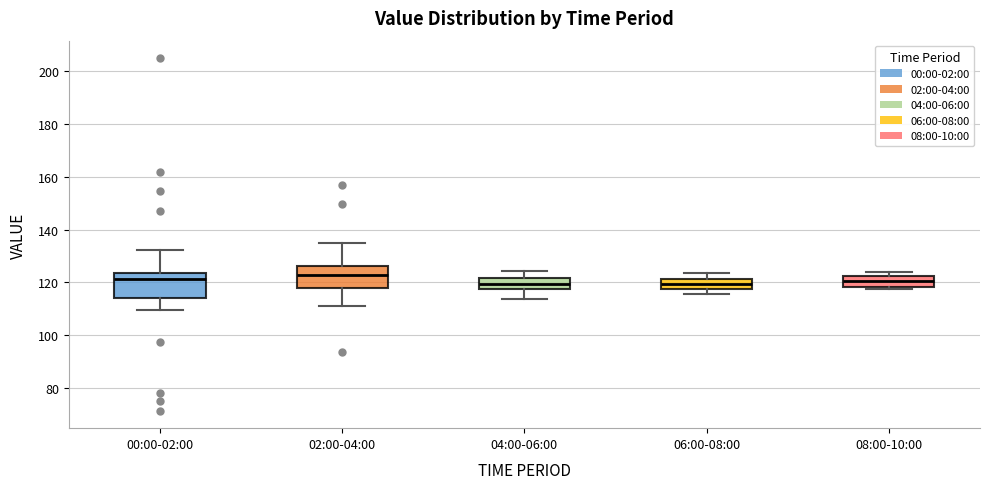

Reading left to right, read every box against the y-axis: the position of its median line, the range the box covers, and the ends of its whiskers. The values are not printed on the chart, so give them approximately, as read against the axis.

00:00-02:00: median 122, box 114 to 124, whiskers 110 to 132
02:00-04:00: median 122, box 118 to 126, whiskers 112 to 134
04:00-06:00: median 120, box 118 to 122, whiskers 114 to 124
06:00-08:00: median 120, box 118 to 122, whiskers 116 to 124
08:00-10:00: median 120, box 118 to 122, whiskers 118 (just below the box's lower edge) to 124